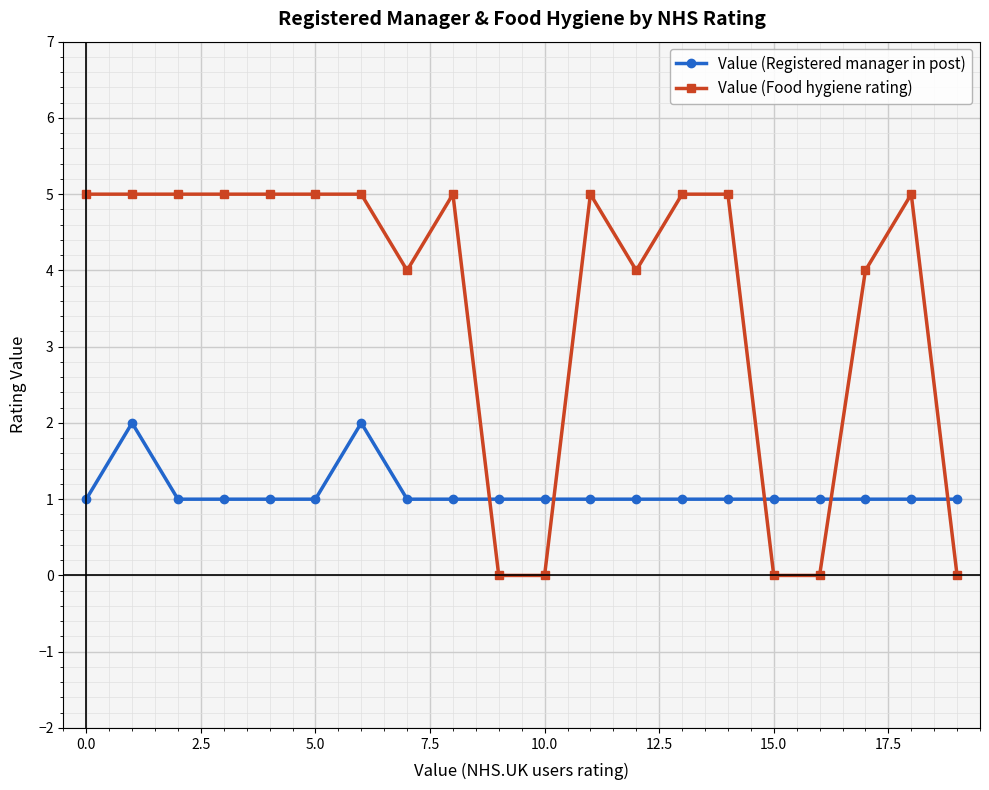

Which series has the largest total across all categories?

Value (Food hygiene rating)